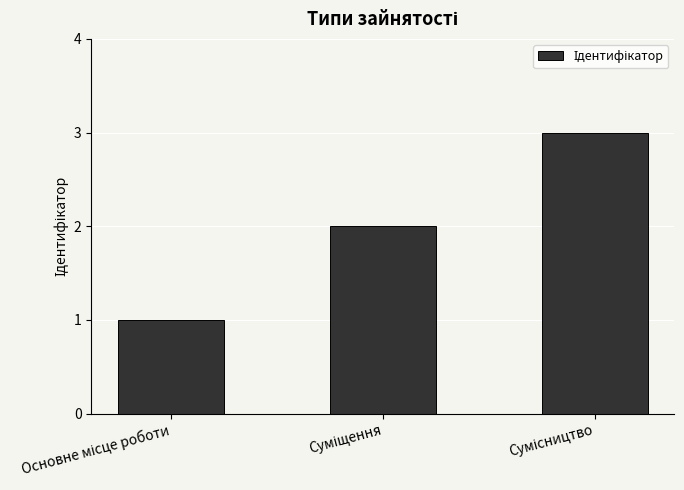

How many bars are there in total?

3